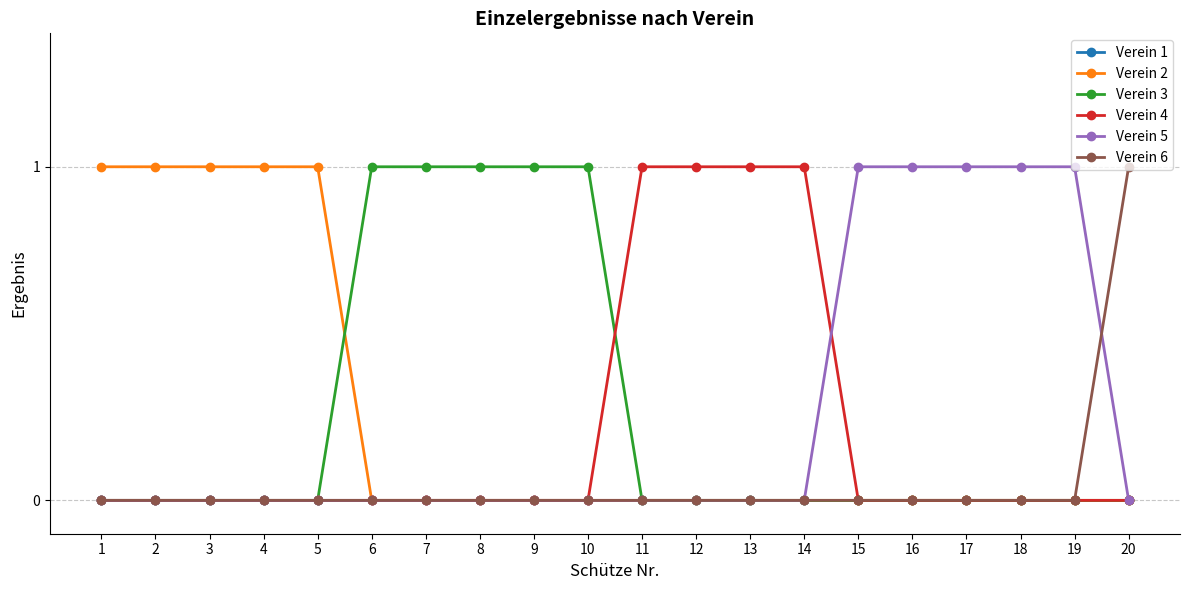

What are all the series names shown in the legend?

Verein 1, Verein 2, Verein 3, Verein 4, Verein 5, Verein 6